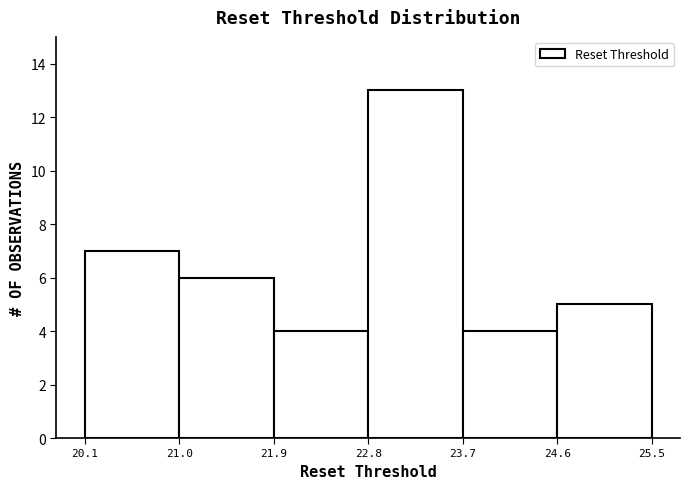

Reading left to right, list every bar in this chart as the range it spans on the x-axis followed by its height. The values are not printed on the chart, so give them approximately, as read against the axis.

20.1 to 21.0: 7
21.0 to 21.9: 6
21.9 to 22.8: 4
22.8 to 23.7: 13
23.7 to 24.6: 4
24.6 to 25.5: 5